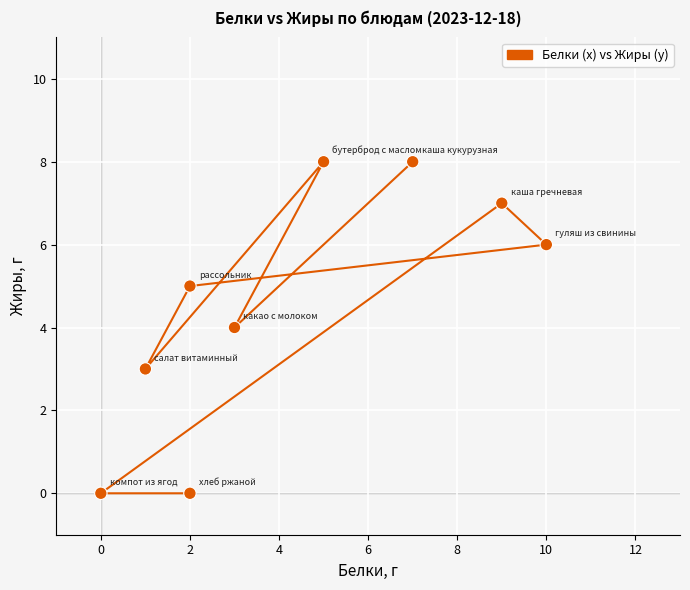

What is the average X value?

4